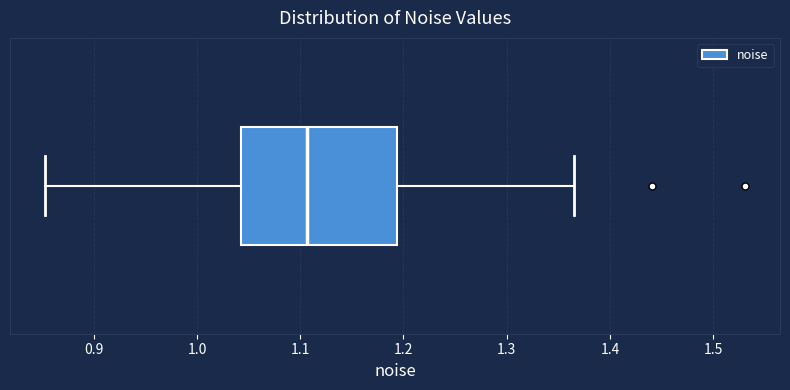

Transcribe this box plot: give where the median line is, the range the box spans, and where the two whiskers end, as read against the x-axis. The values are not printed on the chart, so give them approximately, as read against the axis.

median 1.11, box 1.04 to 1.19, whiskers 0.85 to 1.37